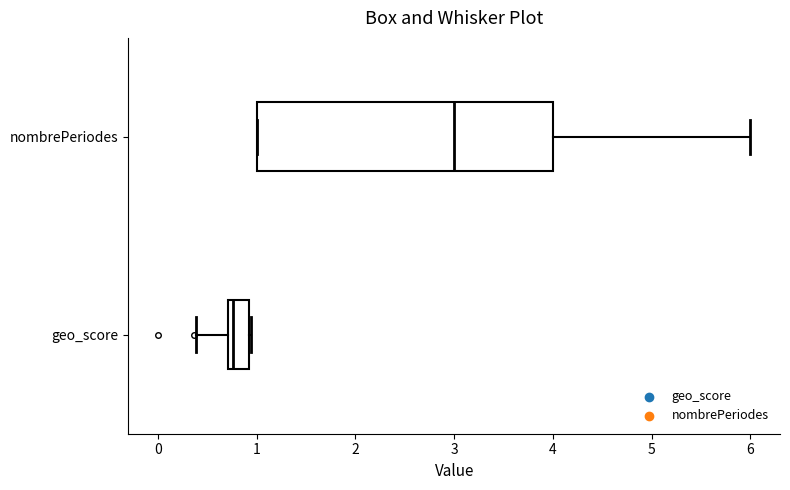

Which box has the furthest to the left median line?

geo_score